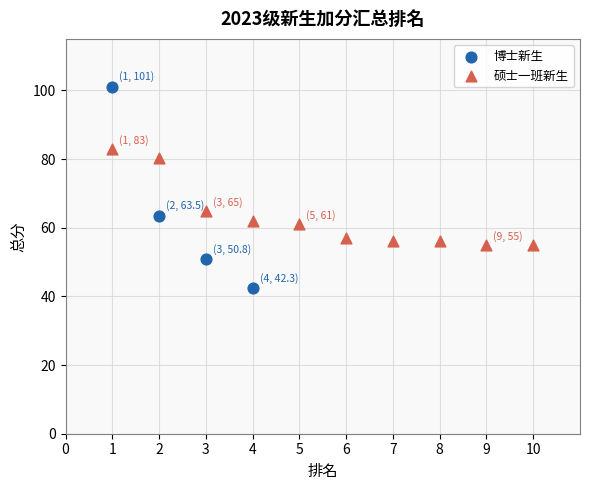

Which series contains the lowest Y value?

博士新生